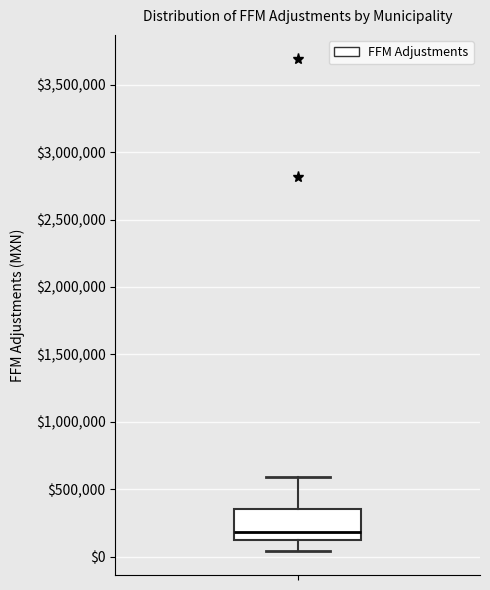

Where is the upper edge of the box on the y-axis? The values are not printed on the chart, so give them approximately, as read against the axis.

350000